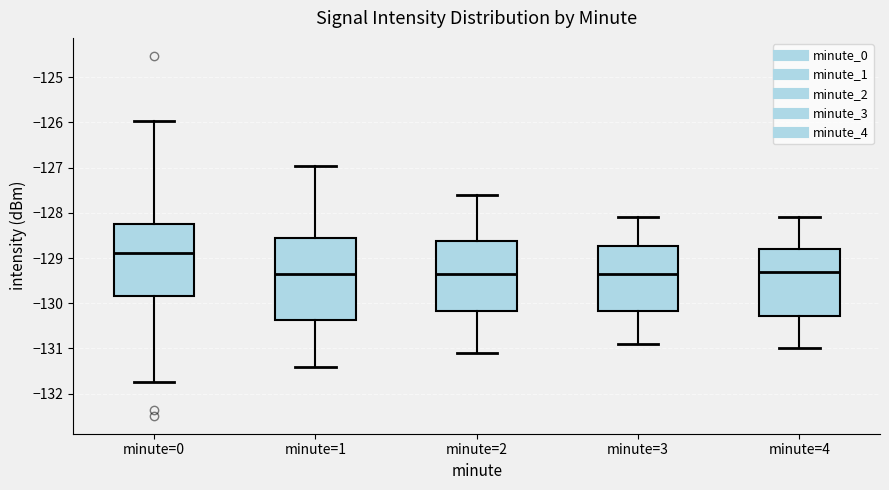

Reading left to right, transcribe this box plot: for each box, give where its median line is, the range the box spans, and where its two whiskers end, as read against the y-axis. The values are not printed on the chart, so give them approximately, as read against the axis.

minute=0: median -128.9, box -129.8 to -128.2, whiskers -131.7 to -126.0
minute=1: median -129.4, box -130.4 to -128.6, whiskers -131.4 to -127.0
minute=2: median -129.3, box -130.2 to -128.6, whiskers -131.1 to -127.6
minute=3: median -129.3, box -130.2 to -128.7, whiskers -130.9 to -128.1
minute=4: median -129.3, box -130.3 to -128.8, whiskers -131.0 to -128.1